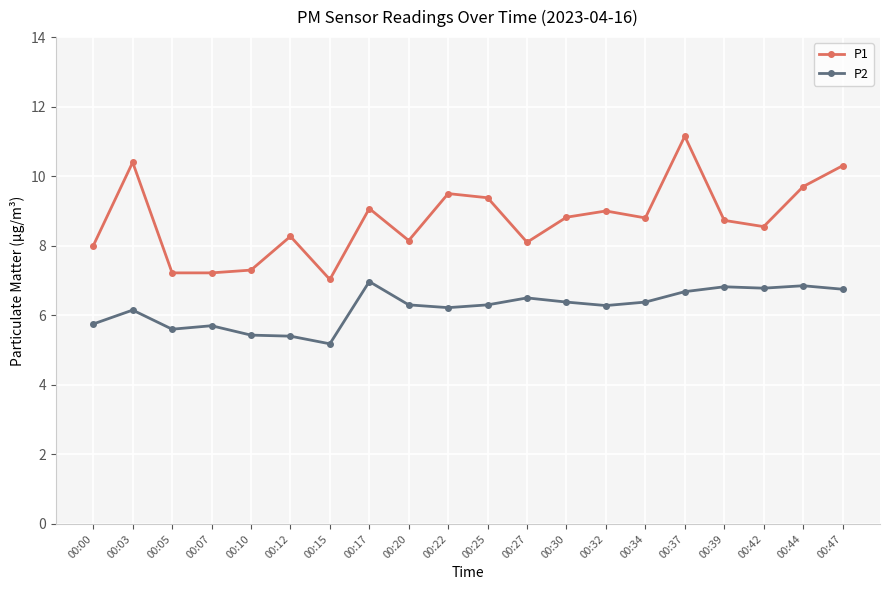

What is the lowest value of the P1 series?

7.0